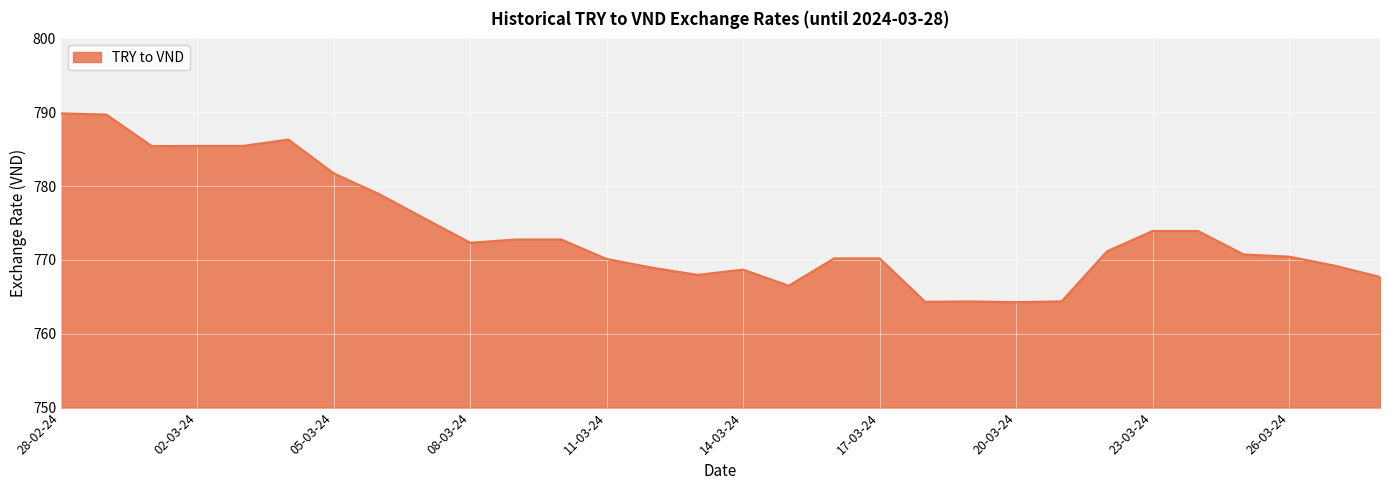

What is the difference between the maximum and minimum values?

25.6